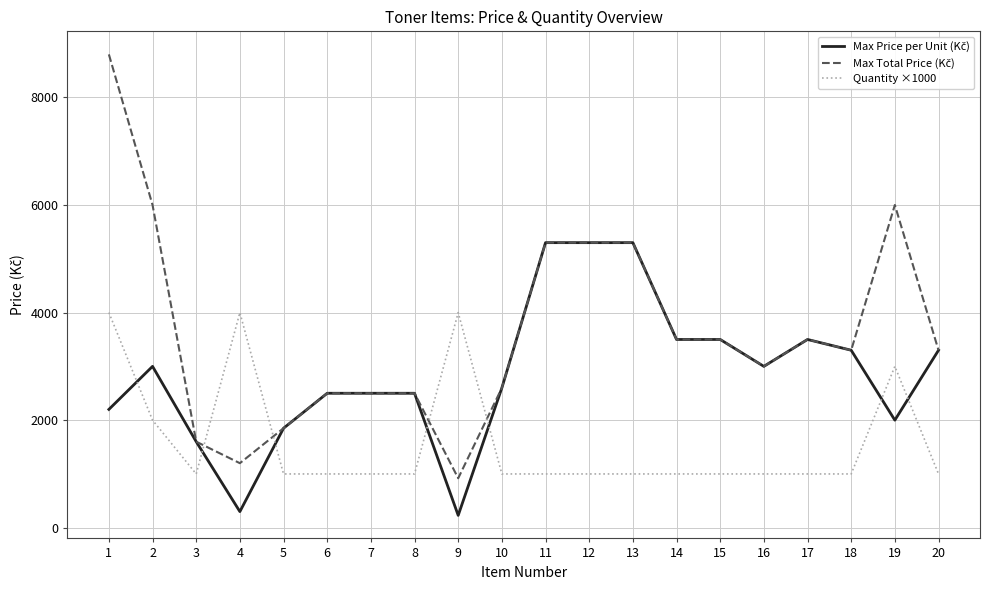

Count the Quantity ×1000 values in the range 1000 to 2000.

16